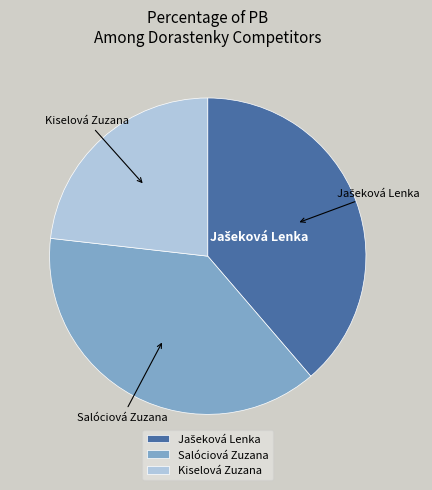

Does Salóciová Zuzana represent more than half of the total?

No